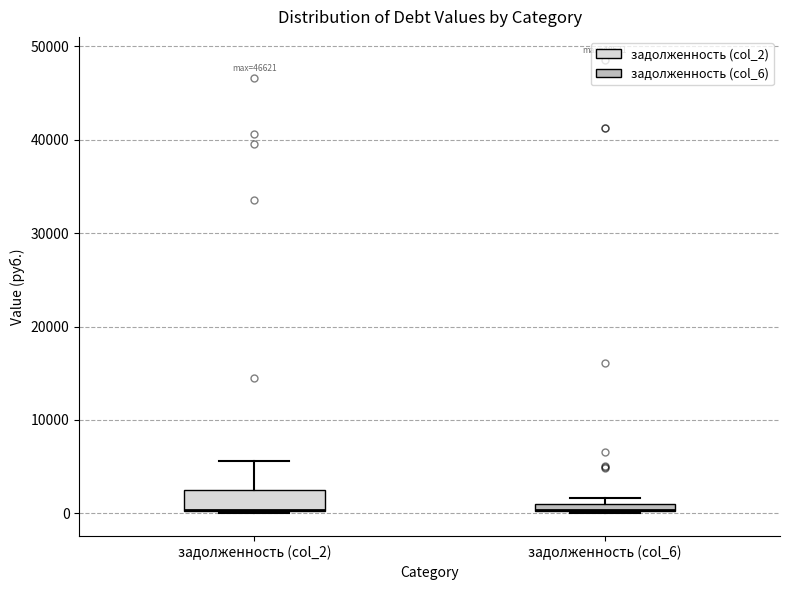

Comparing the boxes themselves (not the whiskers), which one is the tallest?

задолженность (col_2)